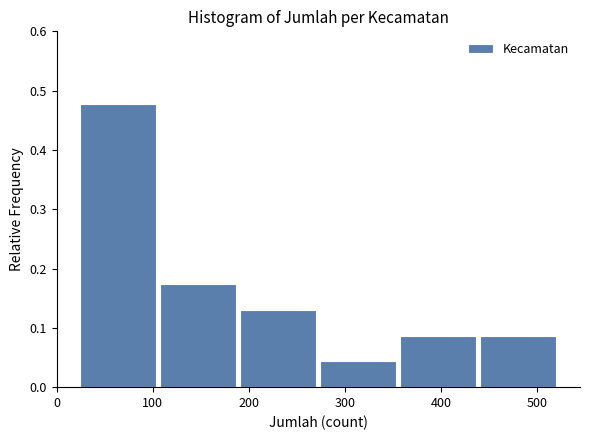

What is the height of the bar covering 270 to 360 on the x-axis? Neither the bar edges nor the heights are printed on the chart, so give them approximately, as read against the axes.

0.04